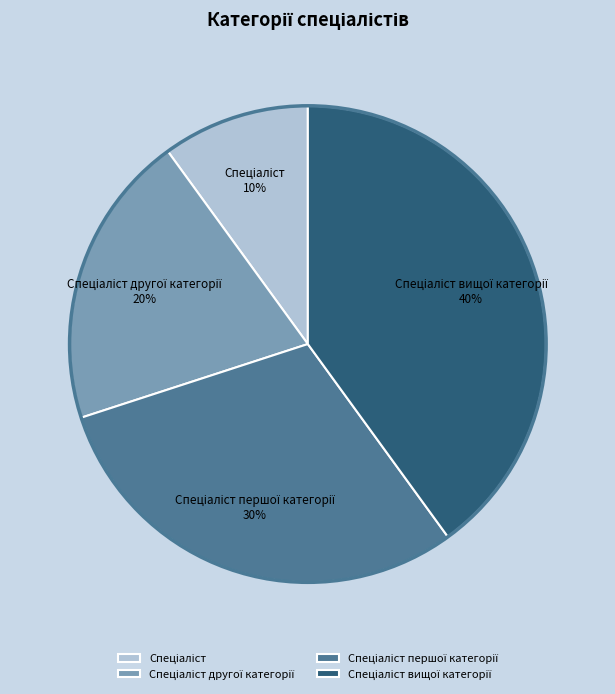

To the nearest percent, what is the average slice percentage?

25%